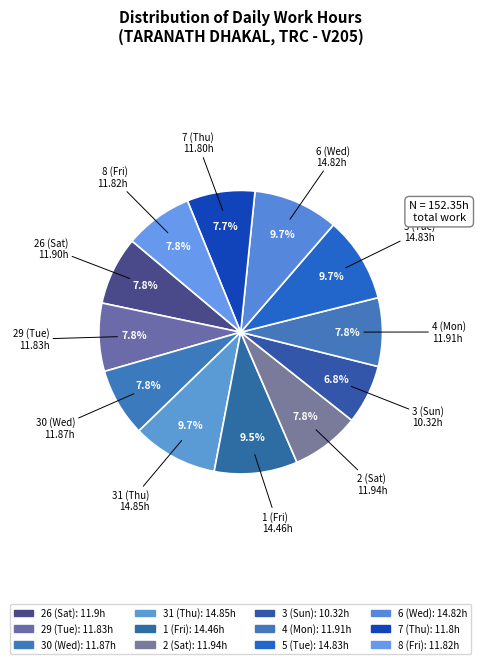

How many slices are in this pie chart?

12